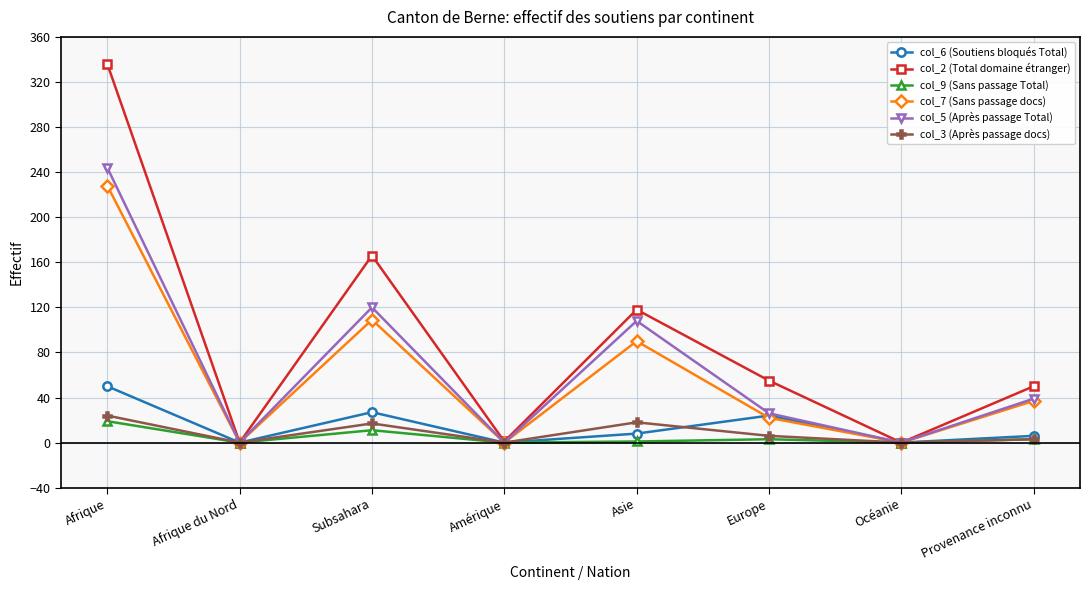

True or false: col_7 (Sans passage docs) has a value of 37 at Europe.

False